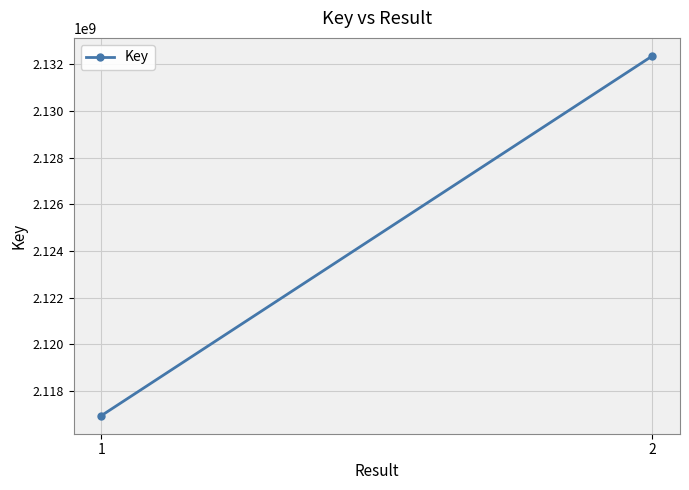

What is the difference between the values at 2 and 1?

15437608